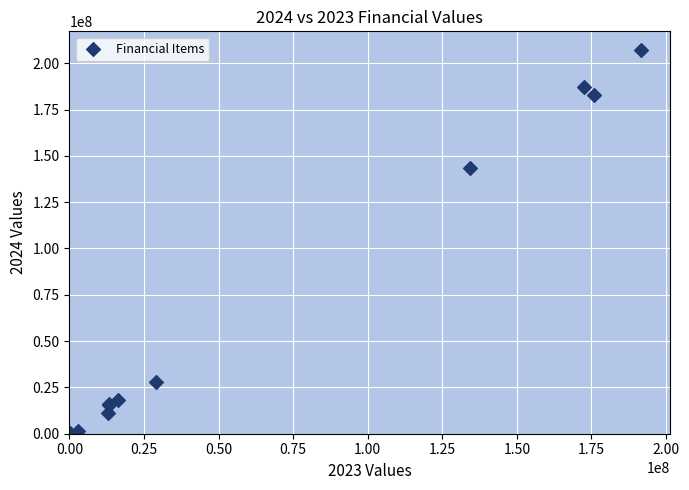

What Y value in the scatter plot is closest to 103604001?

143555492.6